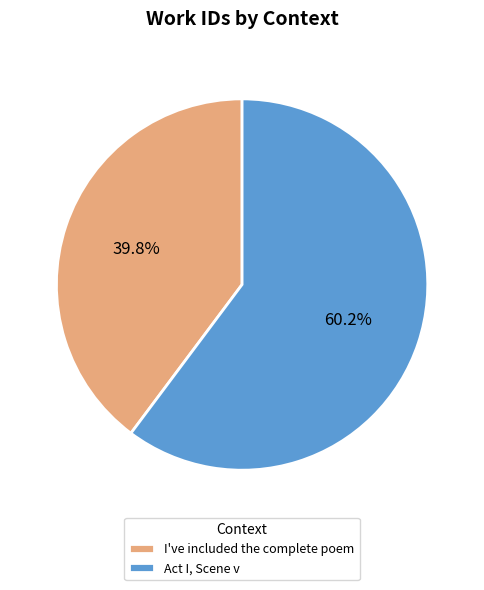

How many slices are in this pie chart?

2